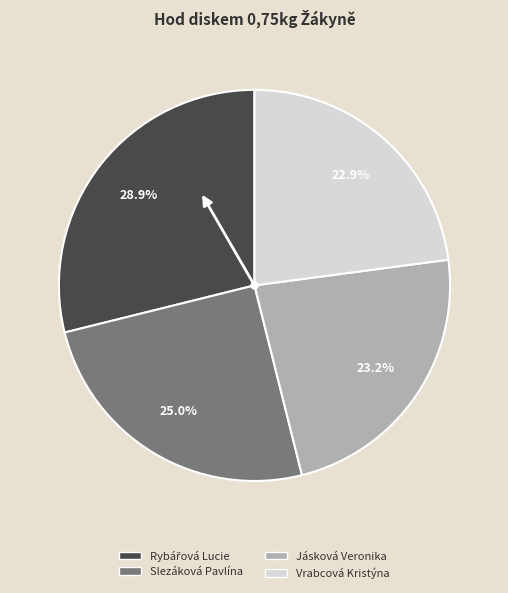

Is there any slice that represents more than half of the pie?

No